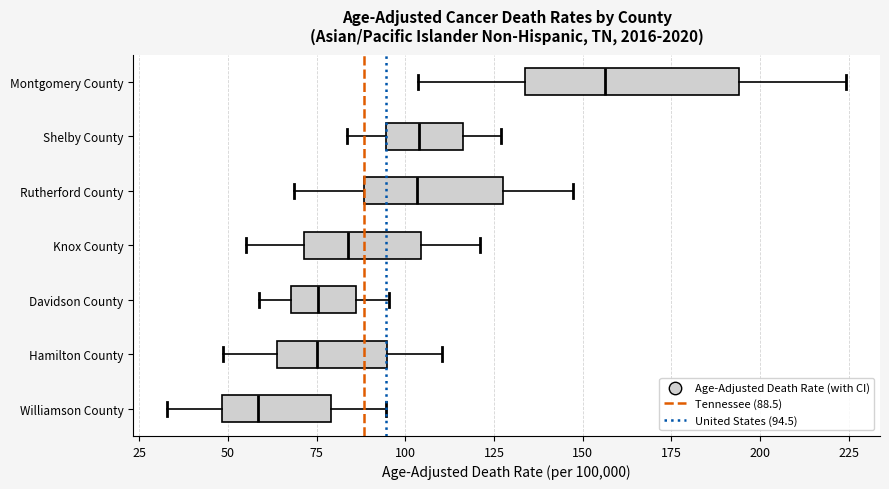

Reading bottom to top, transcribe this box plot: for each box, give where its median line is, the range the box spans, and where its two whiskers end, as read against the x-axis. The values are not printed on the chart, so give them approximately, as read against the axis.

Williamson County: median 60, box 50 to 80, whiskers 35 to 95
Hamilton County: median 75, box 65 to 95, whiskers 50 to 110
Davidson County: median 75, box 70 to 85, whiskers 60 to 95
Knox County: median 85, box 70 to 105, whiskers 55 to 120
Rutherford County: median 105, box 90 to 130, whiskers 70 to 145
Shelby County: median 105, box 95 to 115, whiskers 85 to 125
Montgomery County: median 155, box 135 to 195, whiskers 105 to 225